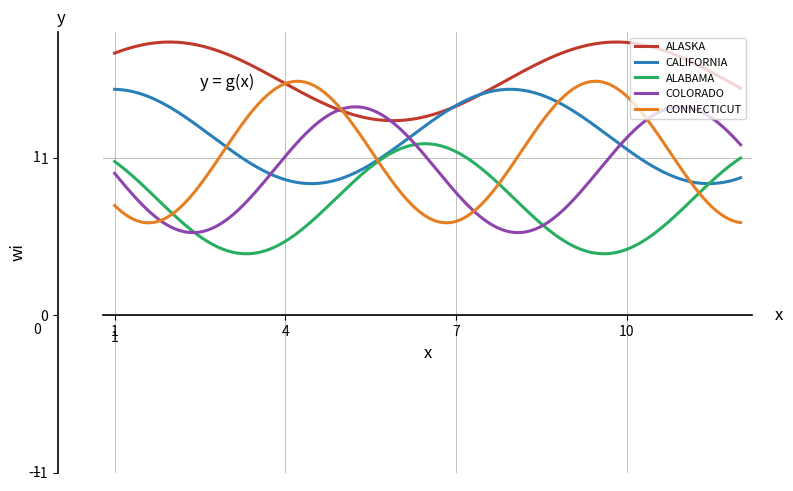

How many distinct data groups are displayed?

5